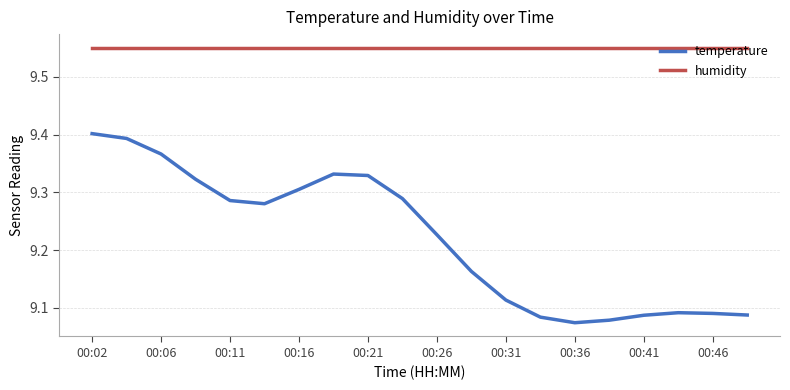

List the series in order of their overall mean, lowest first.

temperature, humidity